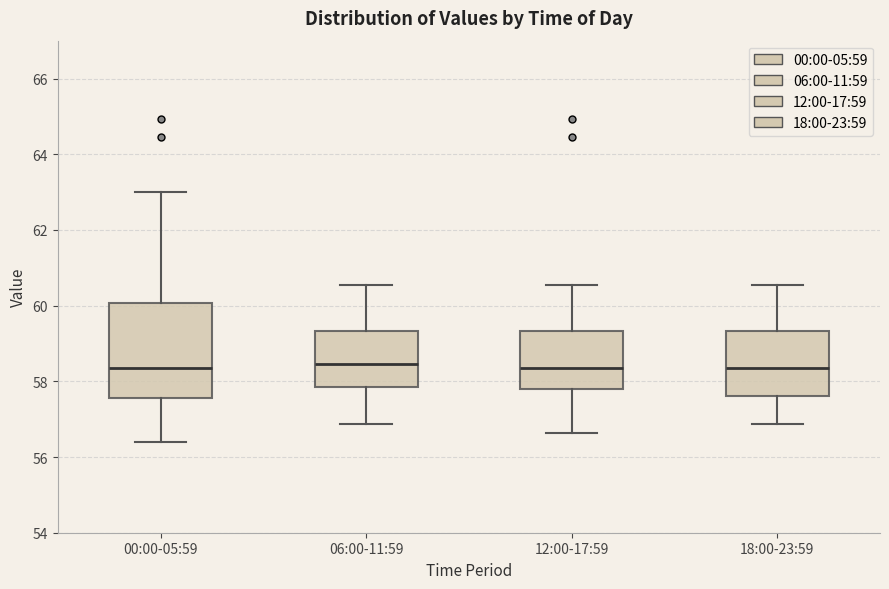

Reading left to right, transcribe this box plot: for each box, give where its median line is, the range the box spans, and where its two whiskers end, as read against the y-axis. The values are not printed on the chart, so give them approximately, as read against the axis.

00:00-05:59: median 58.4, box 57.6 to 60.0, whiskers 56.4 to 63.0
06:00-11:59: median 58.4, box 57.8 to 59.4, whiskers 56.8 to 60.6
12:00-17:59: median 58.4, box 57.8 to 59.4, whiskers 56.6 to 60.6
18:00-23:59: median 58.4, box 57.6 to 59.4, whiskers 56.8 to 60.6